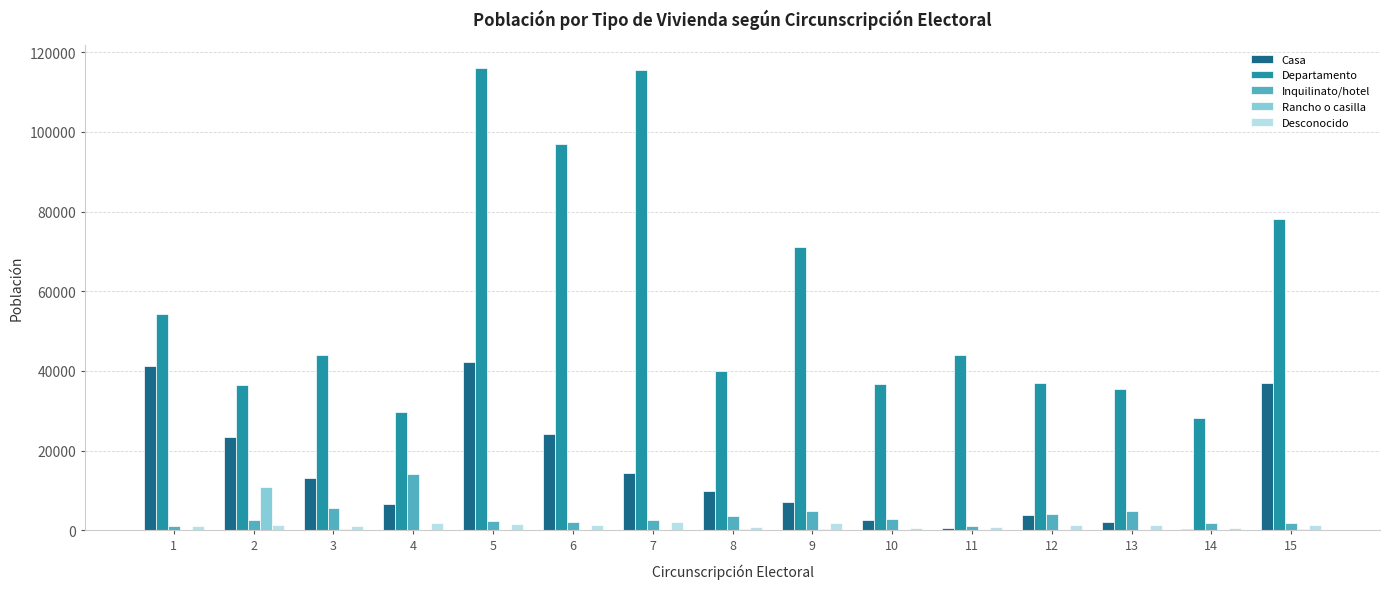

What are all the series names shown in the legend?

Casa, Departamento, Inquilinato/hotel, Rancho o casilla, Desconocido